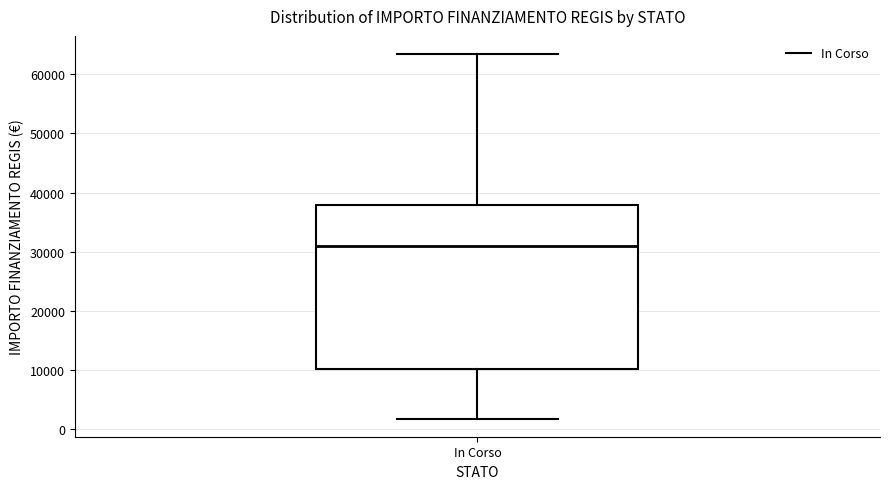

Transcribe this box plot: give where the median line is, the range the box spans, and where the two whiskers end, as read against the y-axis. The values are not printed on the chart, so give them approximately, as read against the axis.

median 31000, box 10000 to 38000, whiskers 2000 to 63000